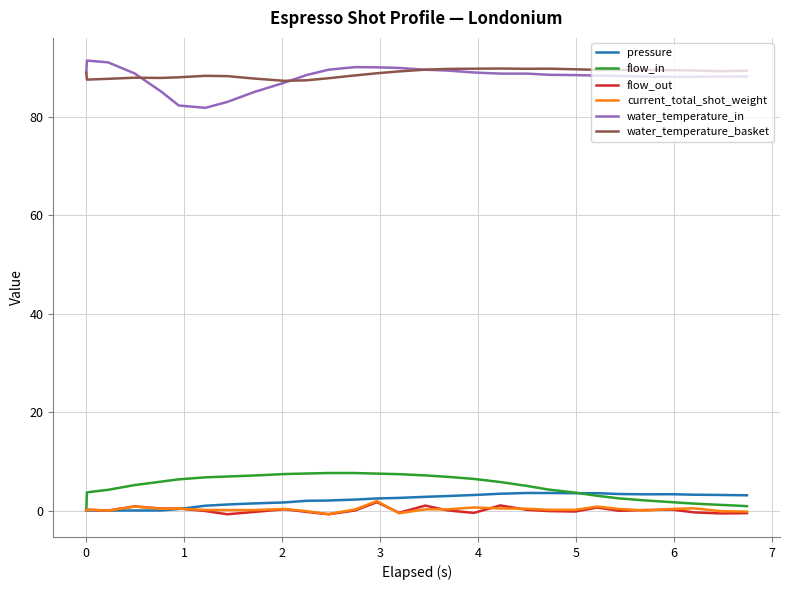

True or false: water_temperature_basket and flow_in cross at least once.

False